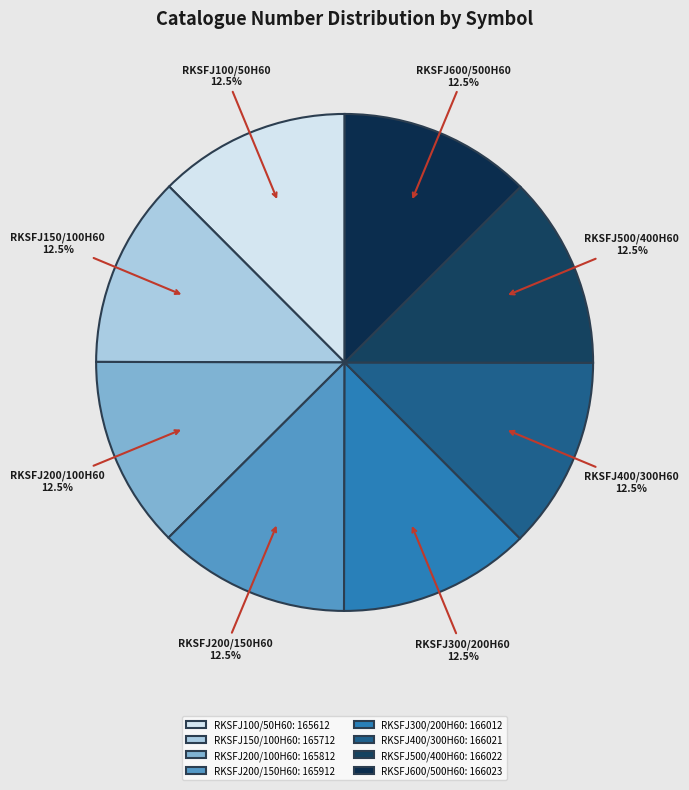

What is the total percentage of RKSFJ150/100H60 and RKSFJ600/500H60?

25.0%